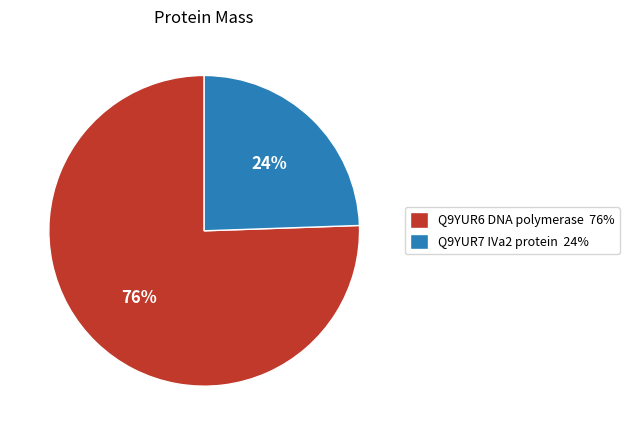

Is it true that Q9YUR7 IVa2 protein is 16% of the pie?

False